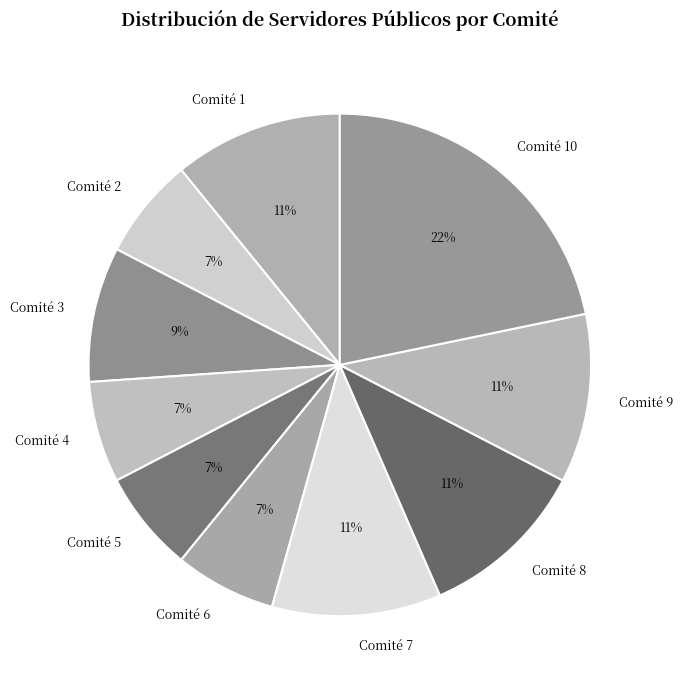

Combined, do Comité 7 and Comité 4 account for over 50%?

No